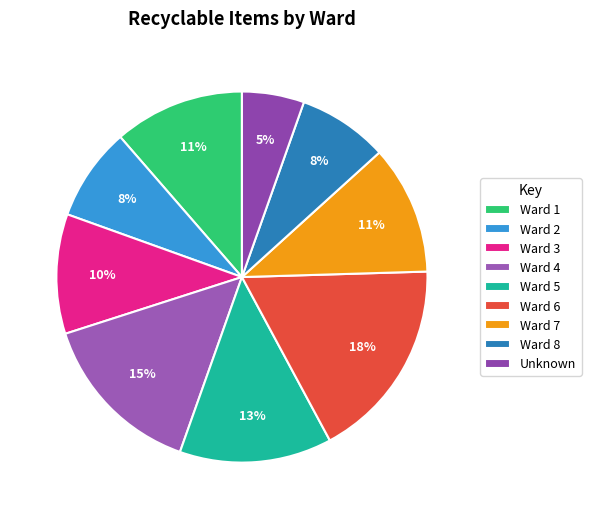

How many slices are in this pie chart?

9